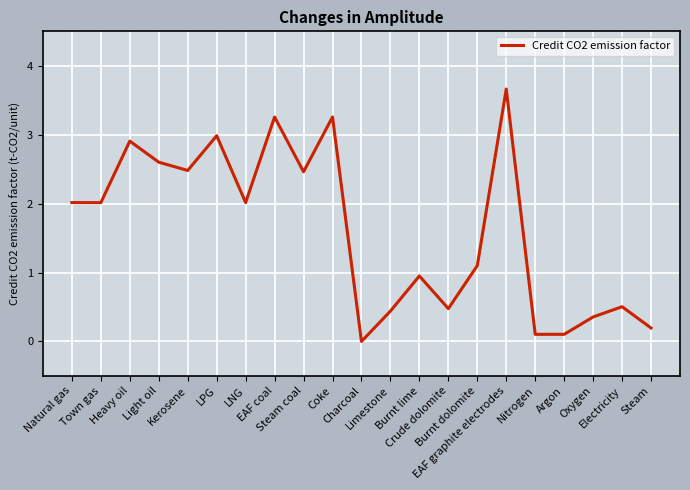

Where is the data nearest to the value 1?

Burnt lime